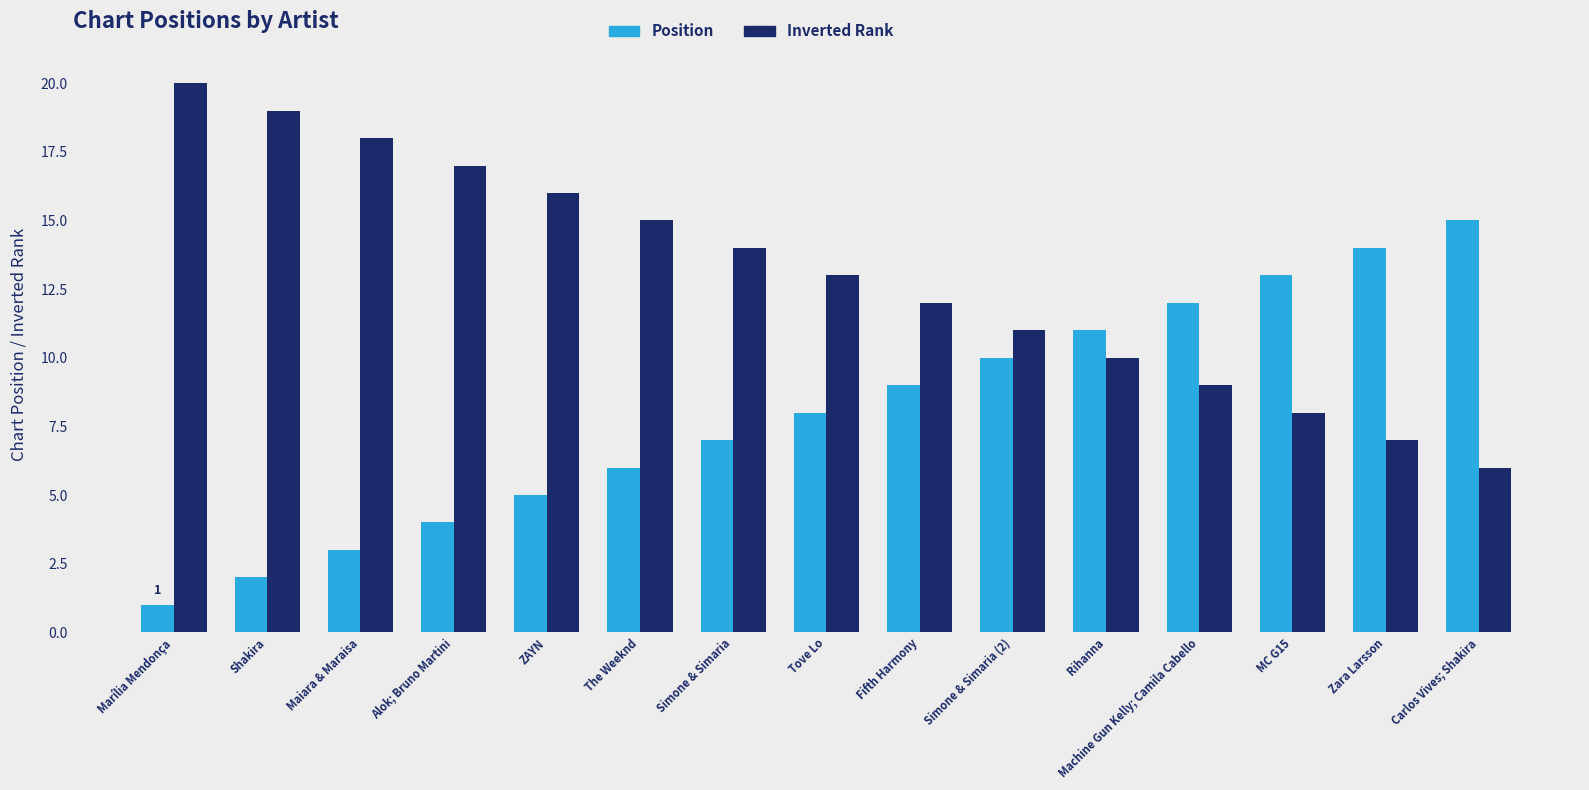

What is the total value across all series at Tove Lo?

21